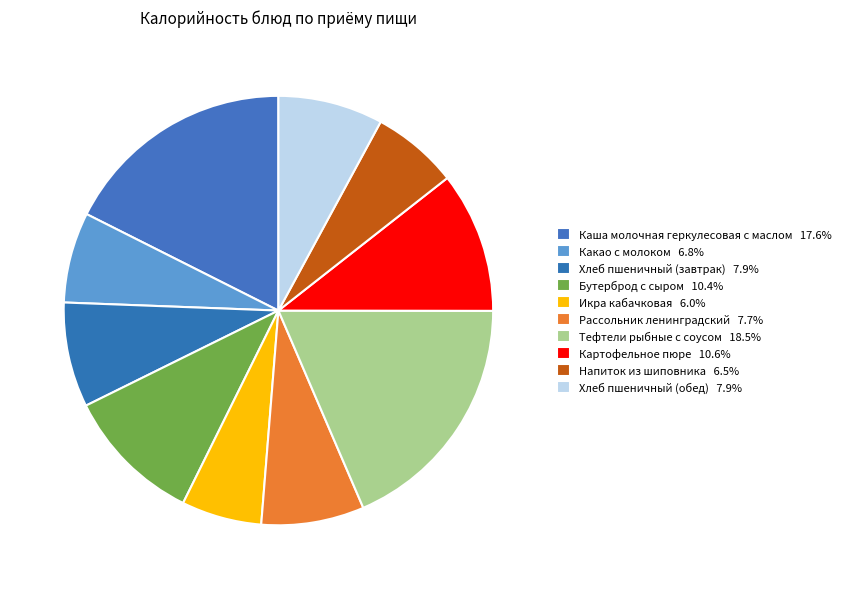

What is the total percentage of Бутерброд с сыром and Икра кабачковая?

16.4%